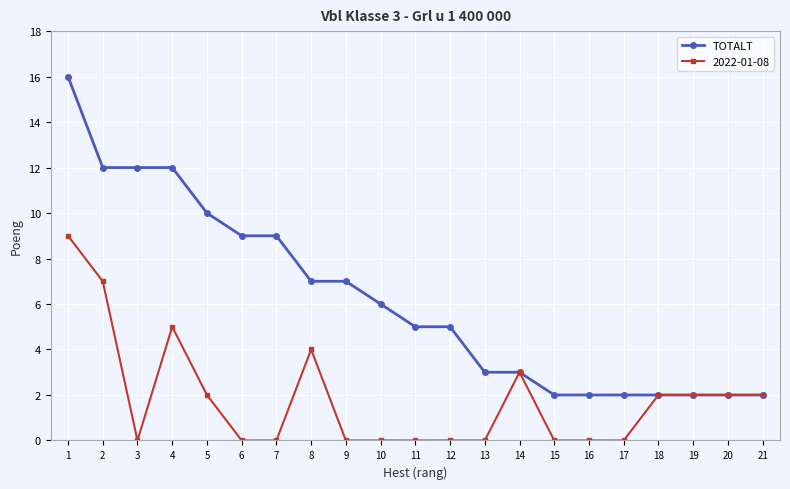

What is the maximum value shown in the chart?

16